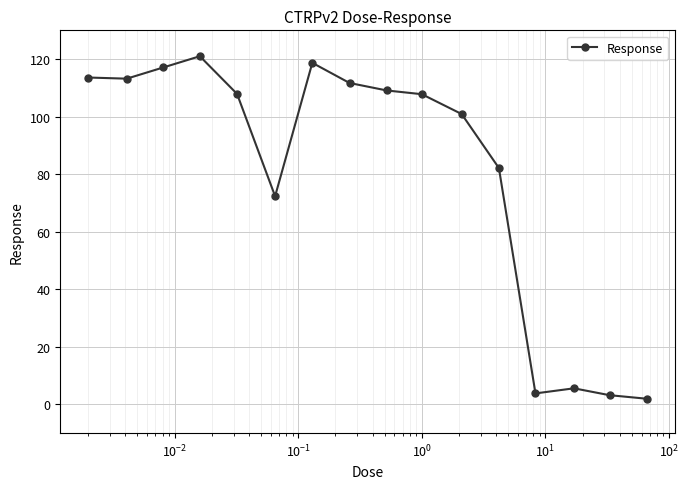

What is the maximum value shown in the chart?

121.0